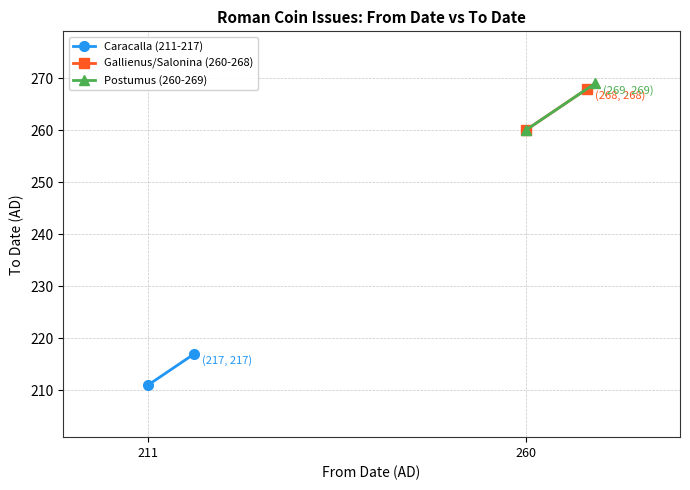

What is the minimum value shown in the chart?

211